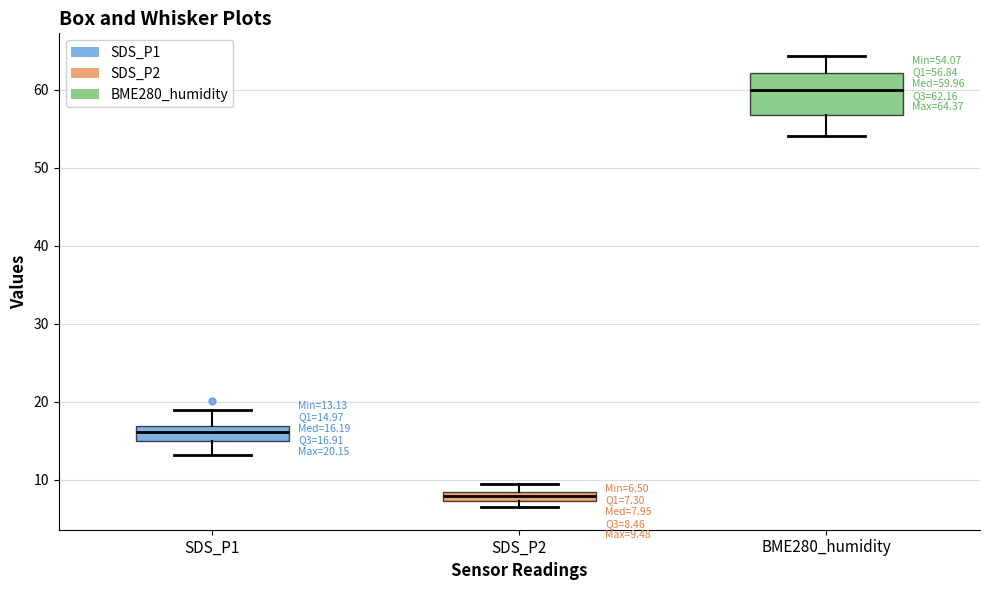

Which box is the tallest, from its lower edge to its upper edge?

BME280_humidity